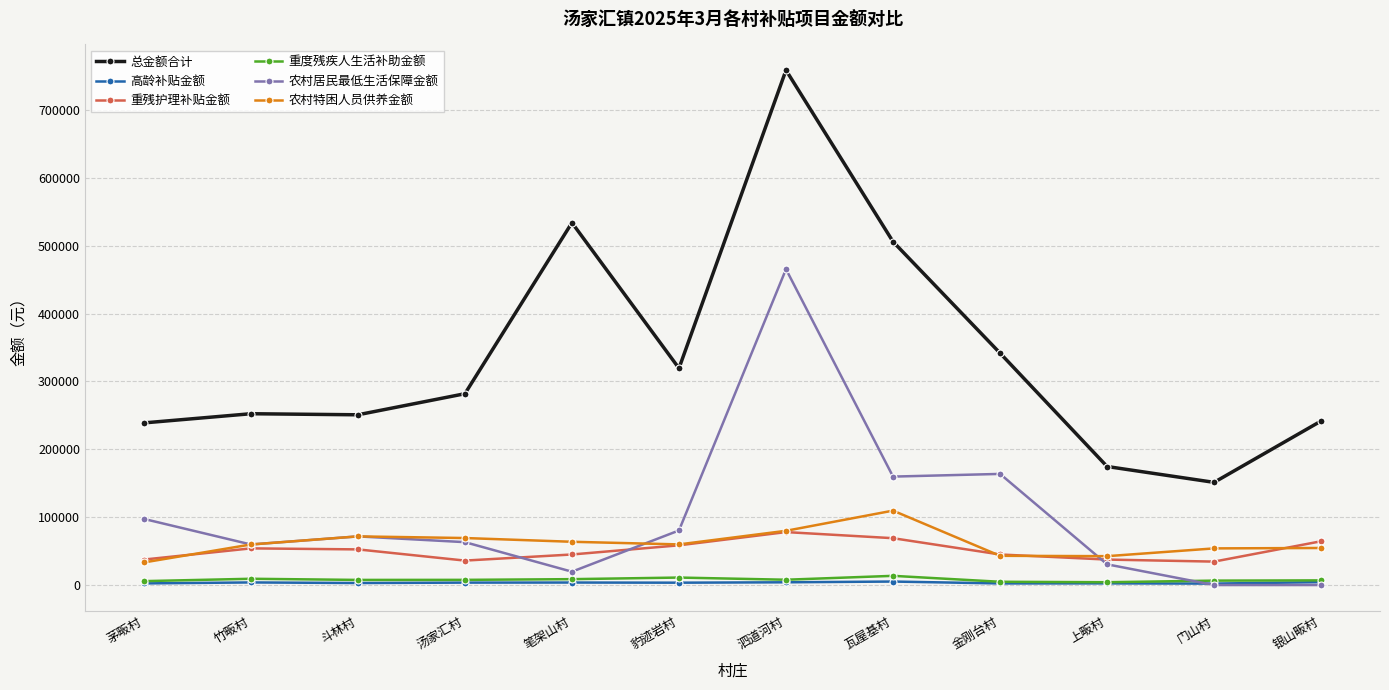

Which series changed the most between 竹畈村 and 泗道河村?

总金额合计